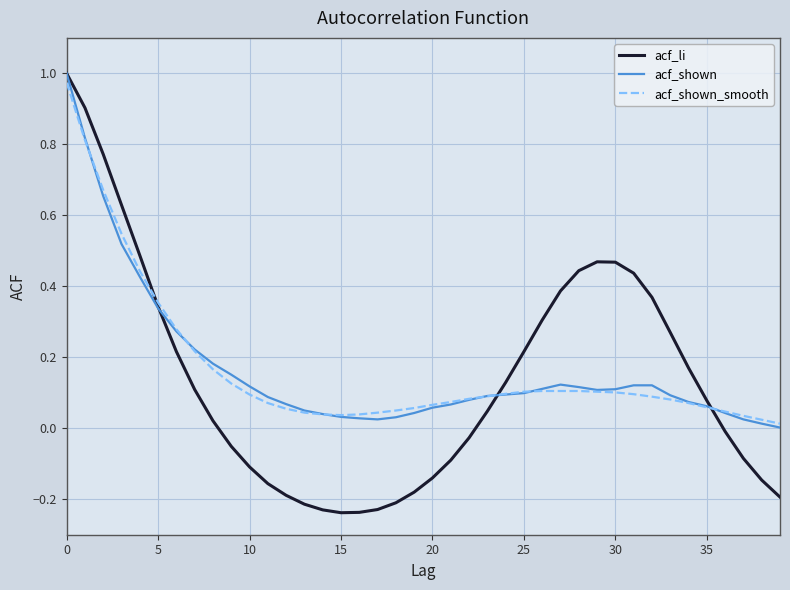

How many negative values does the acf_li series have?

18